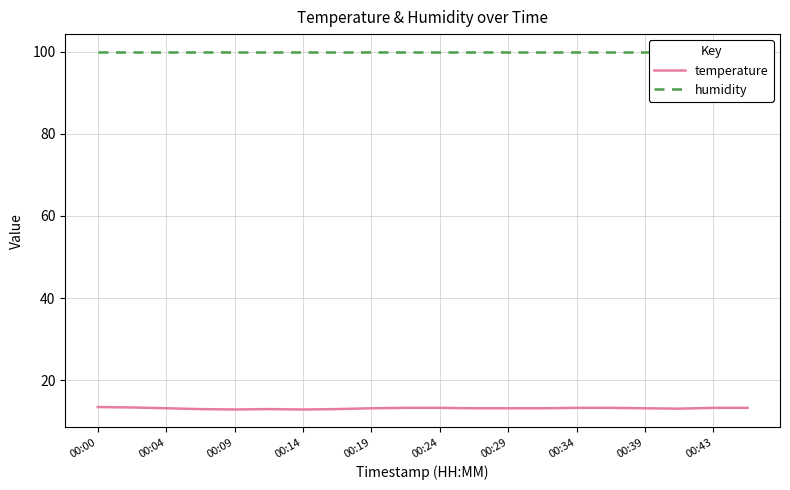

What is the highest value of the temperature series?

13.5